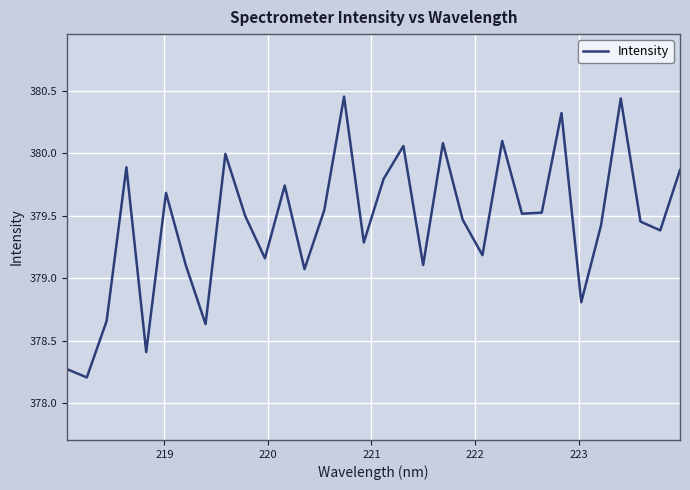

What is the smallest value displayed?

378.2